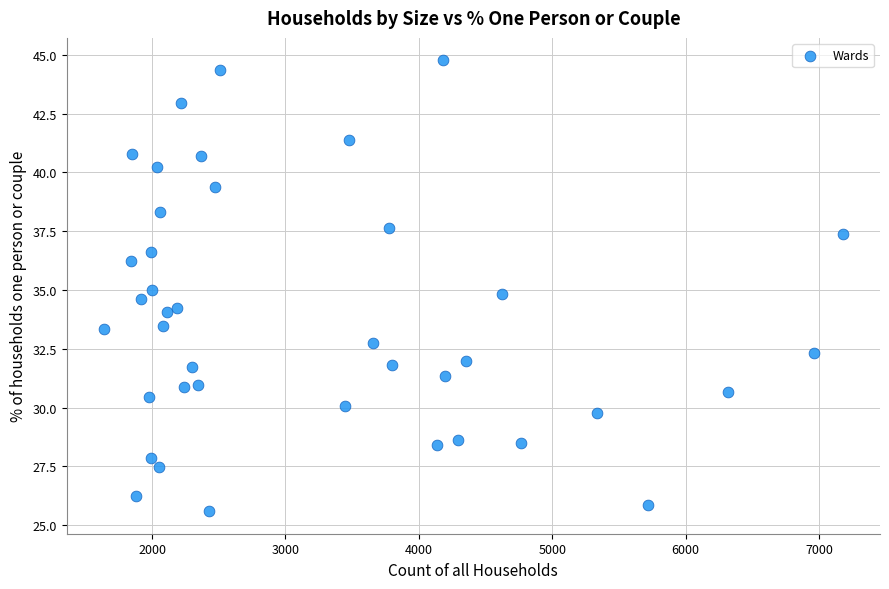

What is the range of X values (max minus min)?

5544.0